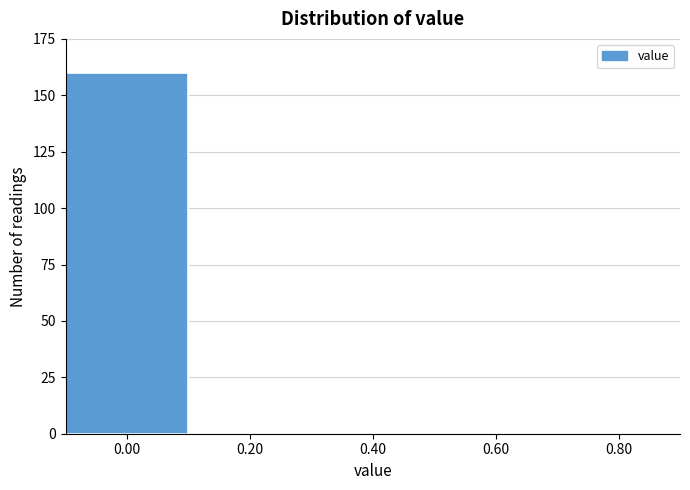

Reading left to right, extract all data points from this chart.

0.00=160	0.20=0	0.40=0	0.60=0	0.80=0